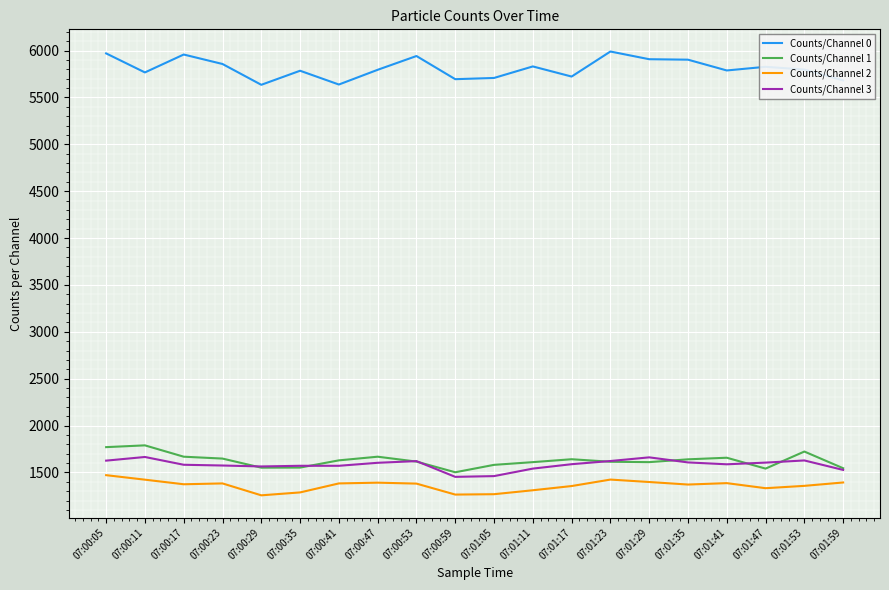

What is the maximum value shown in the chart?

5990